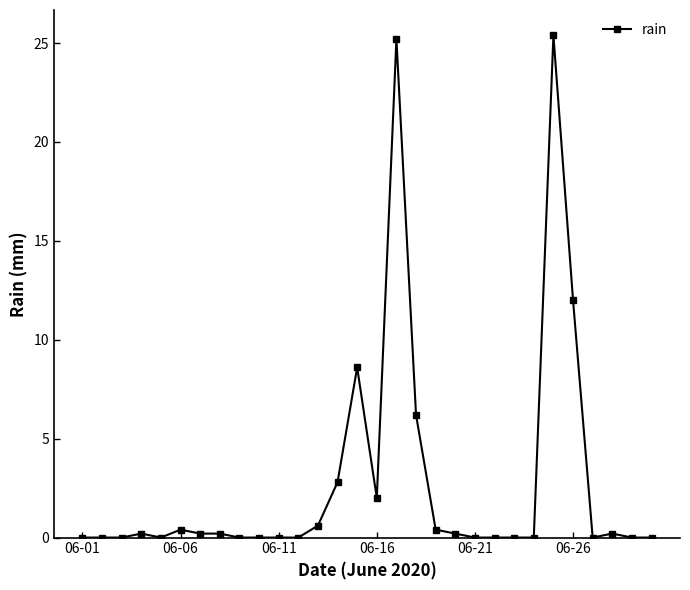

What is the difference between the maximum and second lowest values?

25.4